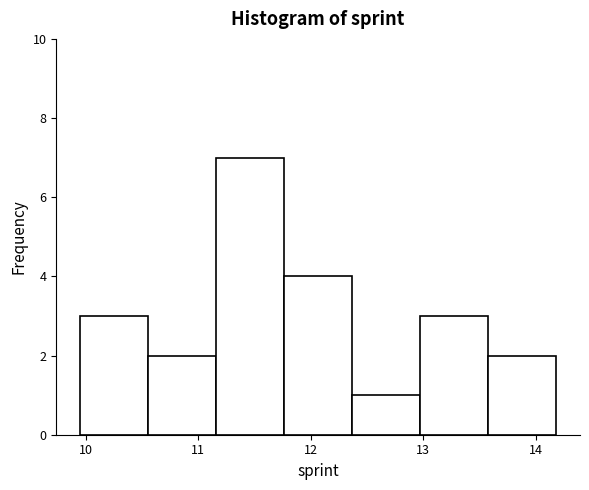

What is the height of the bar covering 10.0 to 10.6 on the x-axis? Neither the bar edges nor the heights are printed on the chart, so give them approximately, as read against the axes.

3